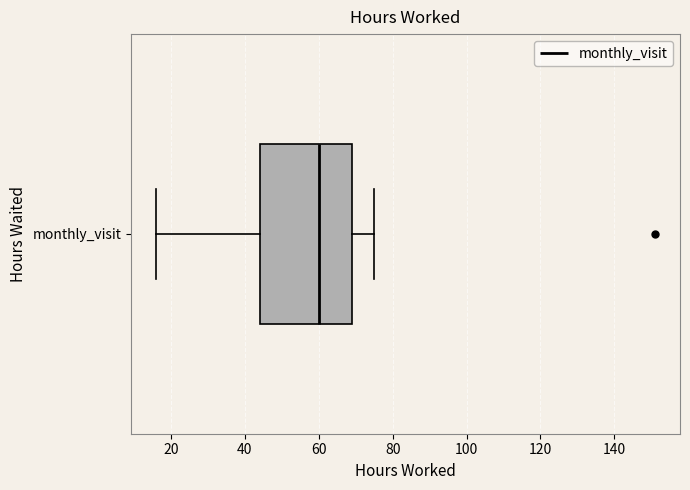

Where does the median line of the box for monthly_visit sit on the x-axis? The values are not printed on the chart, so give them approximately, as read against the axis.

60